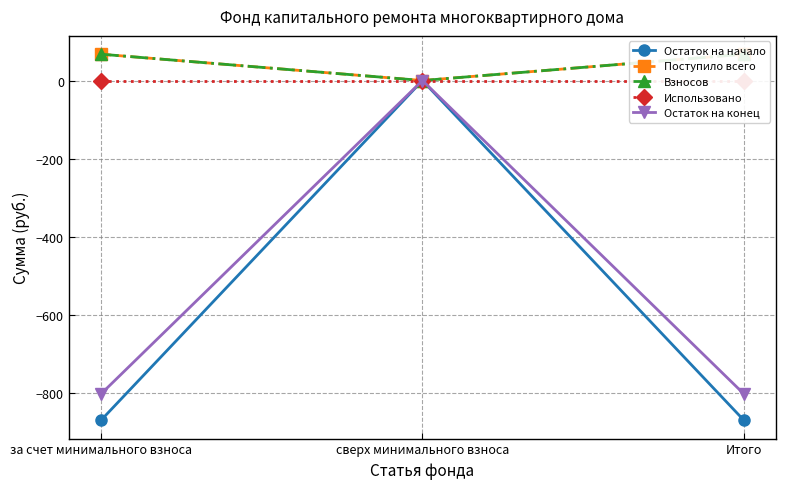

Which series has the largest range (max minus min)?

Остаток на начало